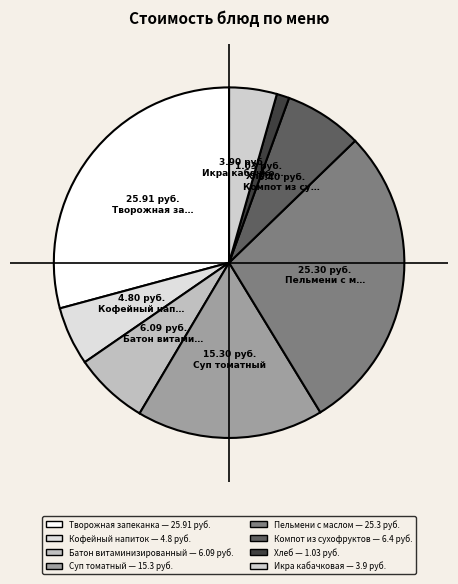

Count the number of slices in the pie.

8